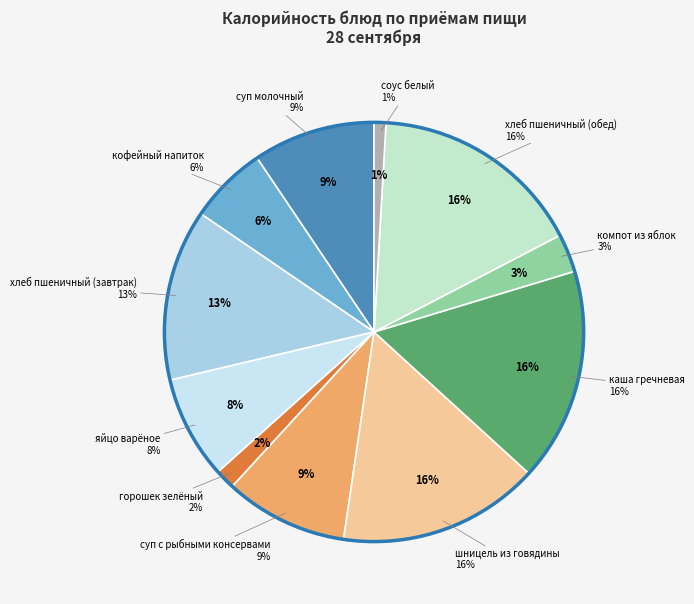

Which category has the biggest portion of the pie?

каша гречневая